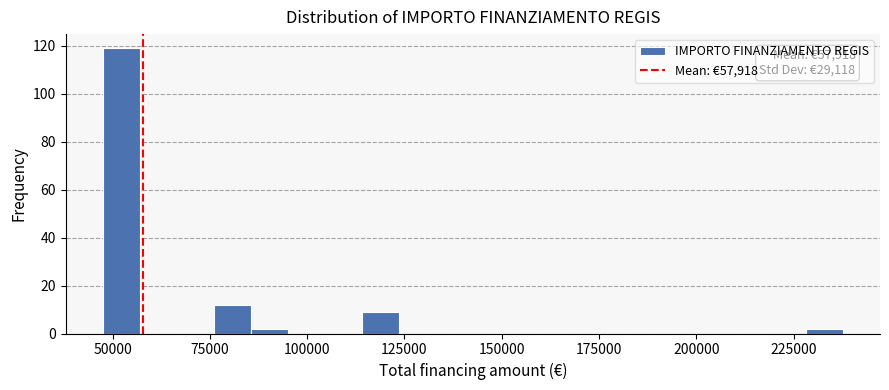

Read against the x-axis, roughly where is the centre of the tallest bar?

50000